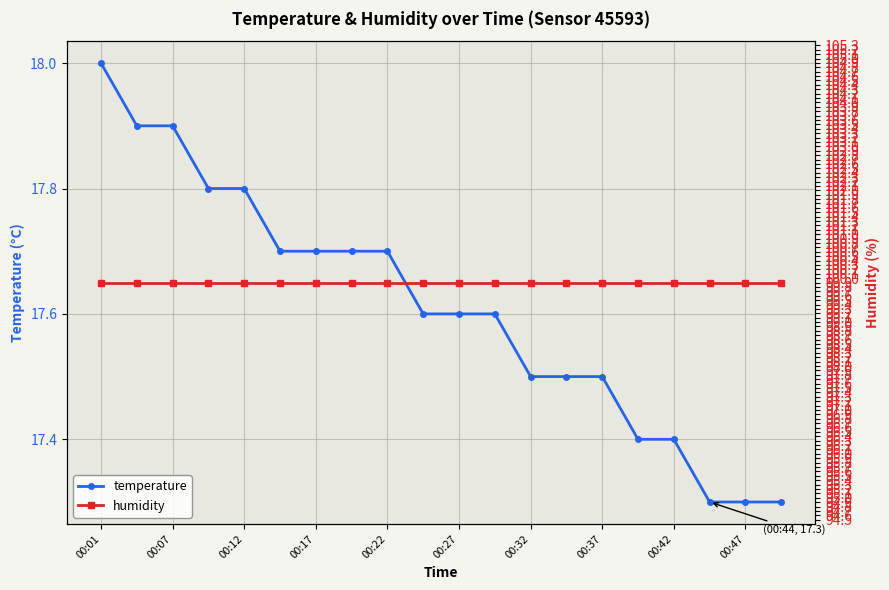

True or false: temperature and humidity cross at least once.

False